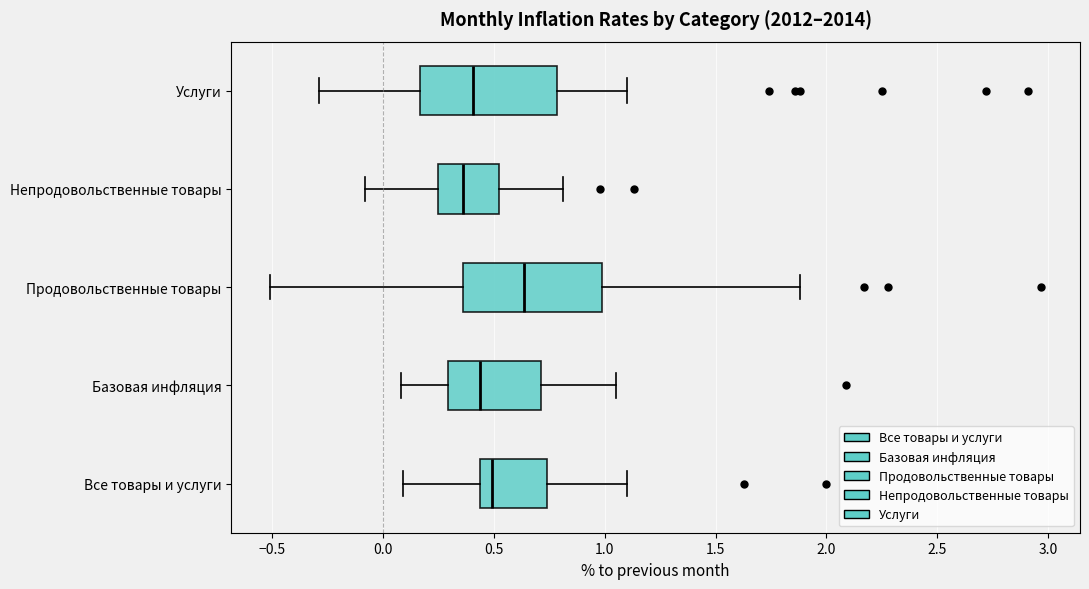

Which box has the furthest to the right median line?

Продовольственные товары